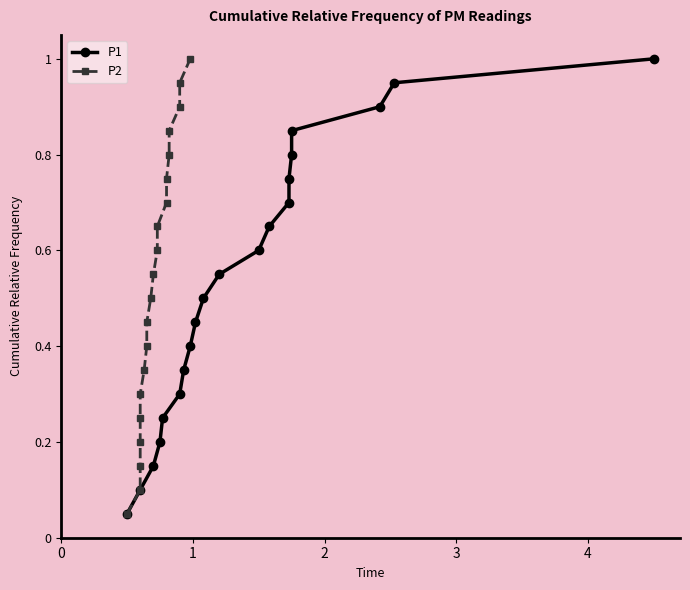

The P1 series shows 0.8 at 9. True or false?

False